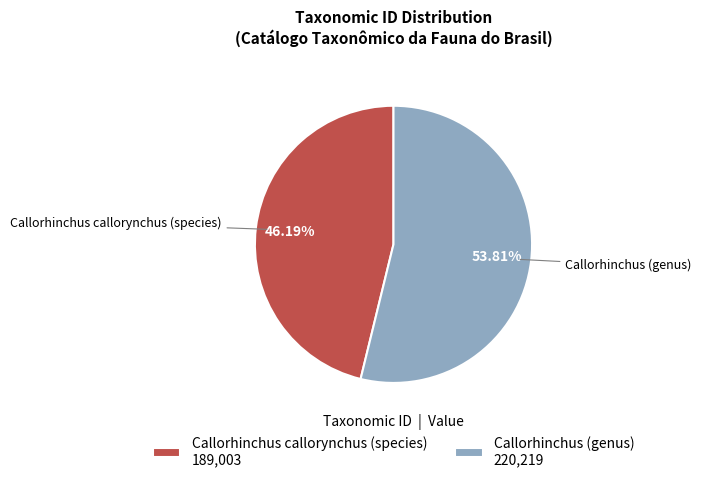

Rank the categories by value from lowest to highest.

Callorhinchus callorynchus (species), Callorhinchus (genus)